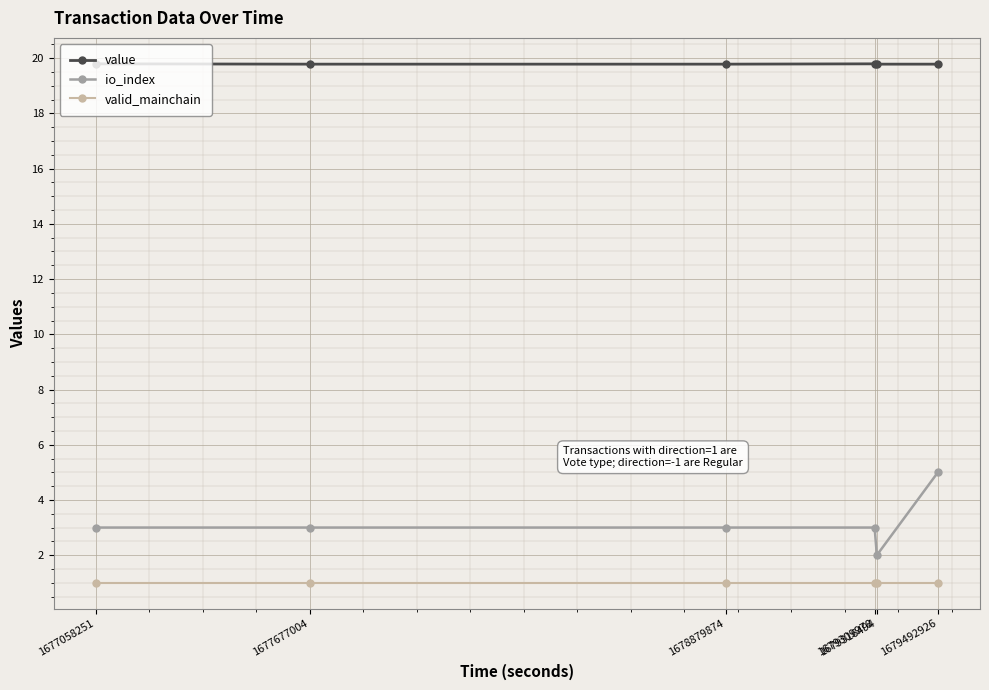

Reading left to right, what are all the values shown in this chart?

value: 1677058251=19.8	1677677004=19.8	1678879874=19.8	1679309978=19.8	1679316494=19.8	1679492926=19.8
io_index: 1677058251=3.0	1677677004=3.0	1678879874=3.0	1679309978=3.0	1679316494=2.0	1679492926=5.0
valid_mainchain: 1677058251=1.0	1677677004=1.0	1678879874=1.0	1679309978=1.0	1679316494=1.0	1679492926=1.0